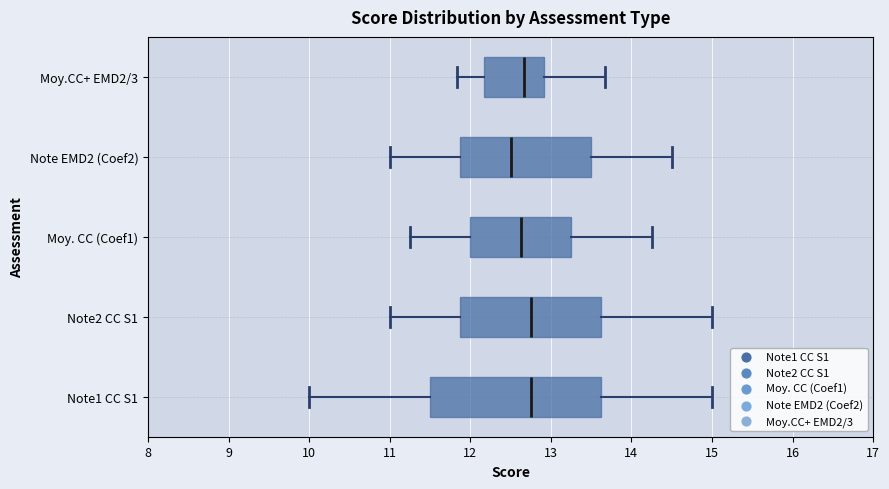

Which box has the furthest to the left median line?

Note EMD2 (Coef2)